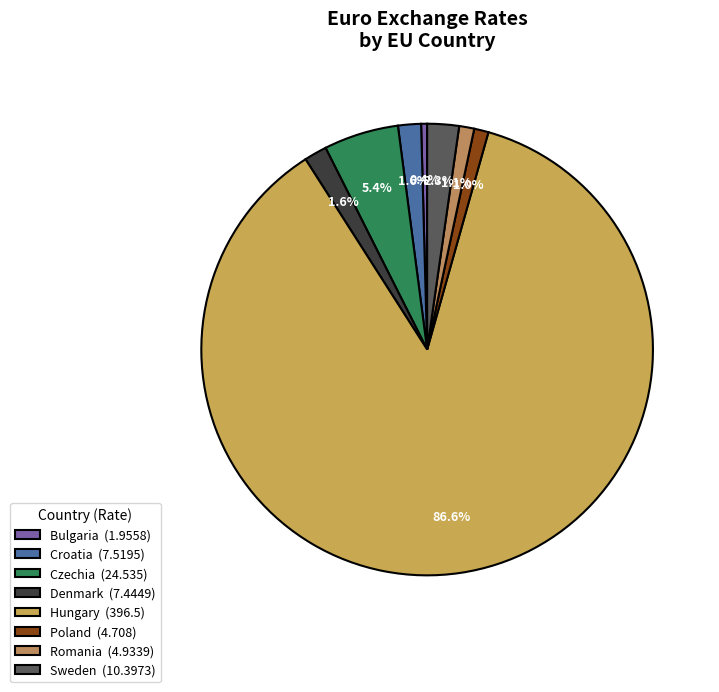

To the nearest percent, what is the average slice percentage?

12%